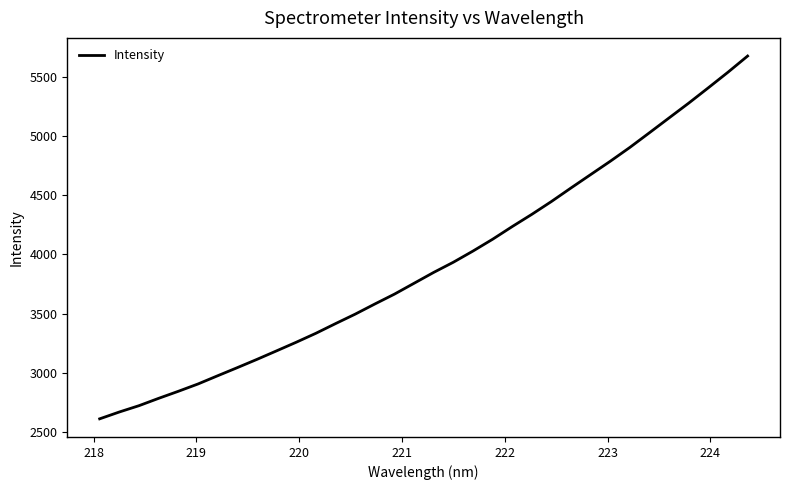

What is the maximum value shown in the chart?

5680.2